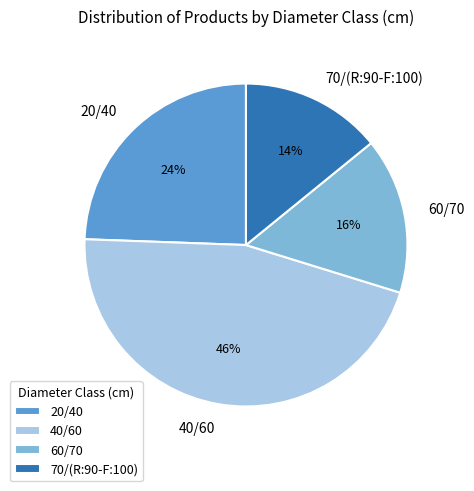

Which has a higher value, 20/40 or 40/60?

40/60